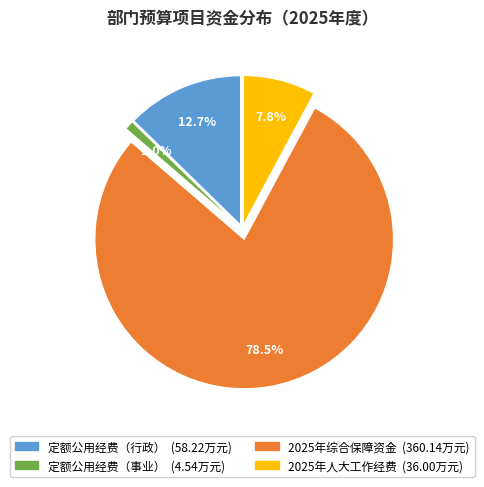

To the nearest percent, what is the average slice percentage?

25%